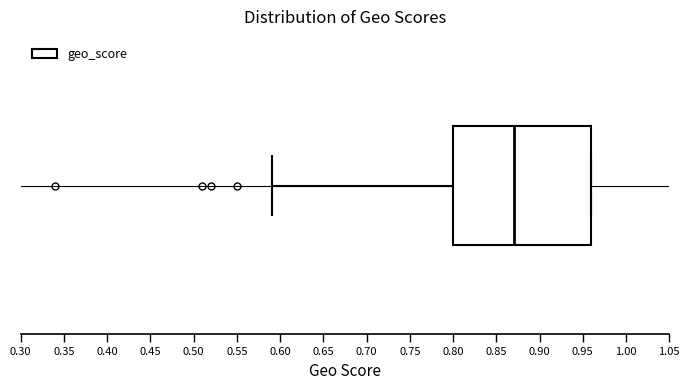

Read this box plot against the x-axis: the position of the median line, the range covered by the box, and the ends of both whiskers. The values are not printed on the chart, so give them approximately, as read against the axis.

median 0.87, box 0.80 to 0.96, whiskers 0.59 to 0.96